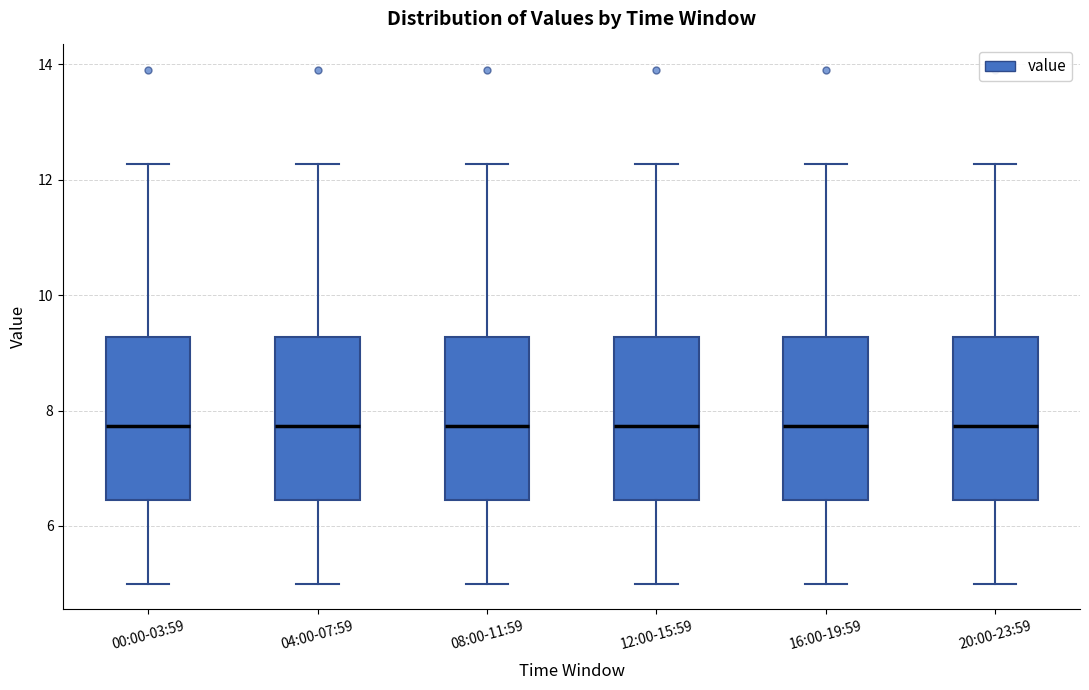

Reading left to right, read every box against the y-axis: the position of its median line, the range the box covers, and the ends of its whiskers. The values are not printed on the chart, so give them approximately, as read against the axis.

00:00-03:59: median 7.8, box 6.4 to 9.2, whiskers 5.0 to 12.2
04:00-07:59: median 7.8, box 6.4 to 9.2, whiskers 5.0 to 12.2
08:00-11:59: median 7.8, box 6.4 to 9.2, whiskers 5.0 to 12.2
12:00-15:59: median 7.8, box 6.4 to 9.2, whiskers 5.0 to 12.2
16:00-19:59: median 7.8, box 6.4 to 9.2, whiskers 5.0 to 12.2
20:00-23:59: median 7.8, box 6.4 to 9.2, whiskers 5.0 to 12.2